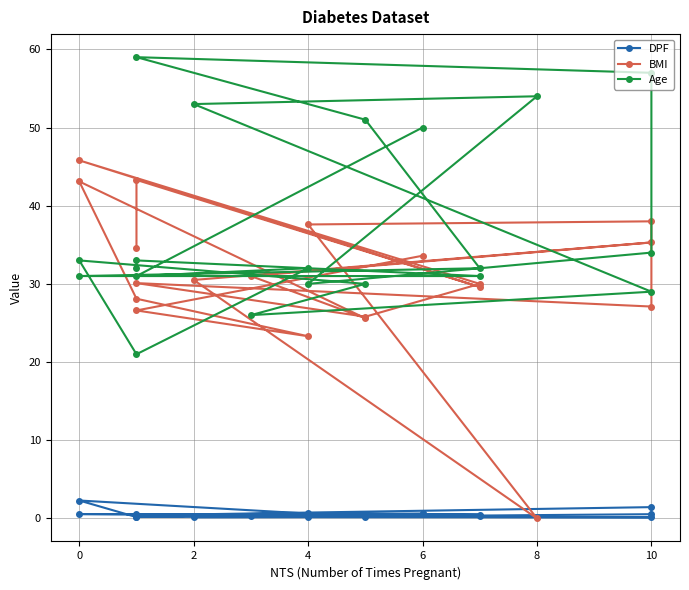

Which series has the widest spread of values?

BMI